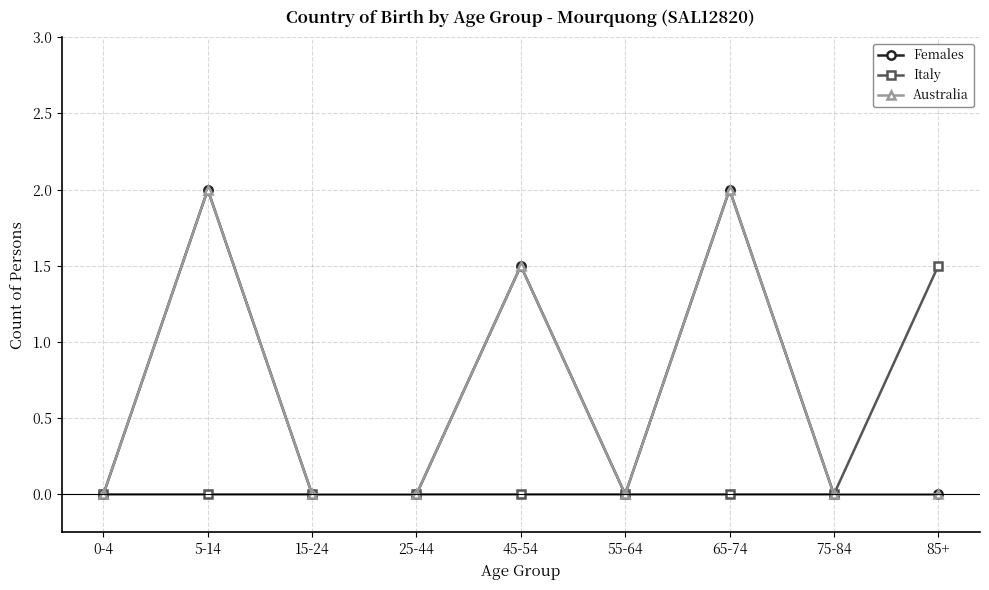

Is this an area chart (filled region under the line)?

No